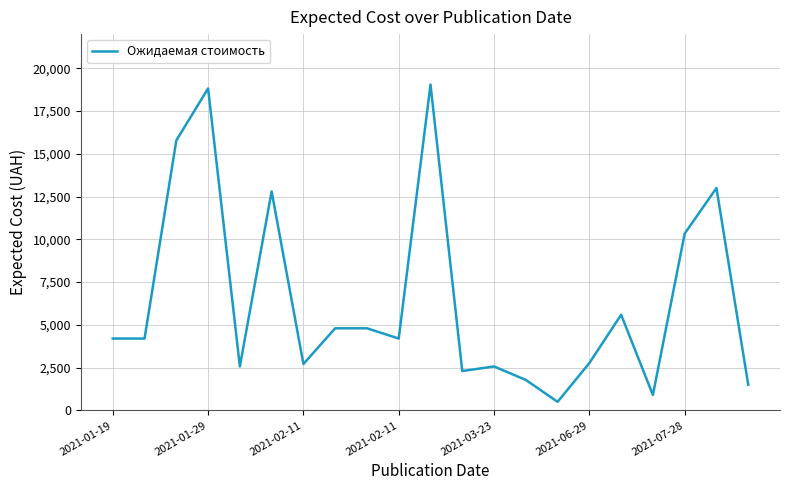

What is the minimum value shown in the chart?

498.0